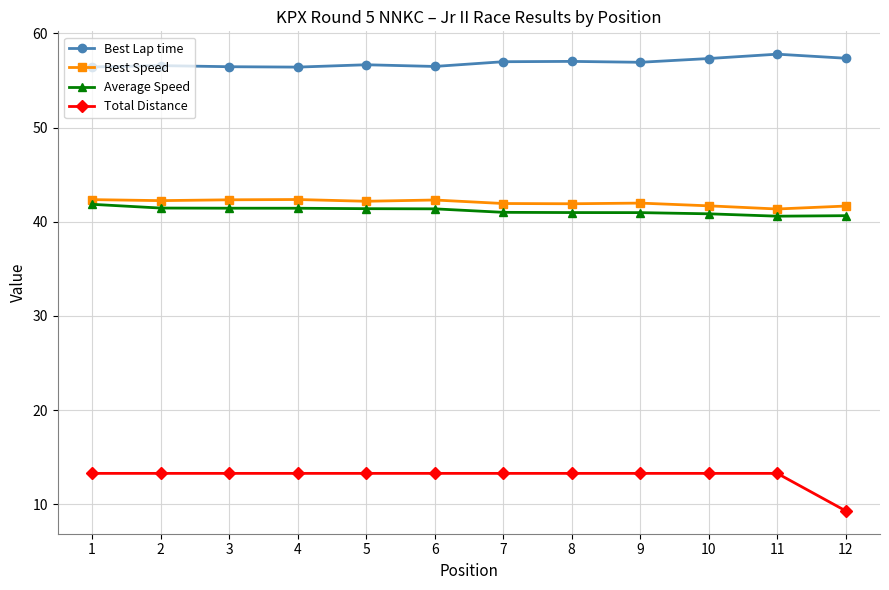

Which series has the widest spread of values?

Total Distance